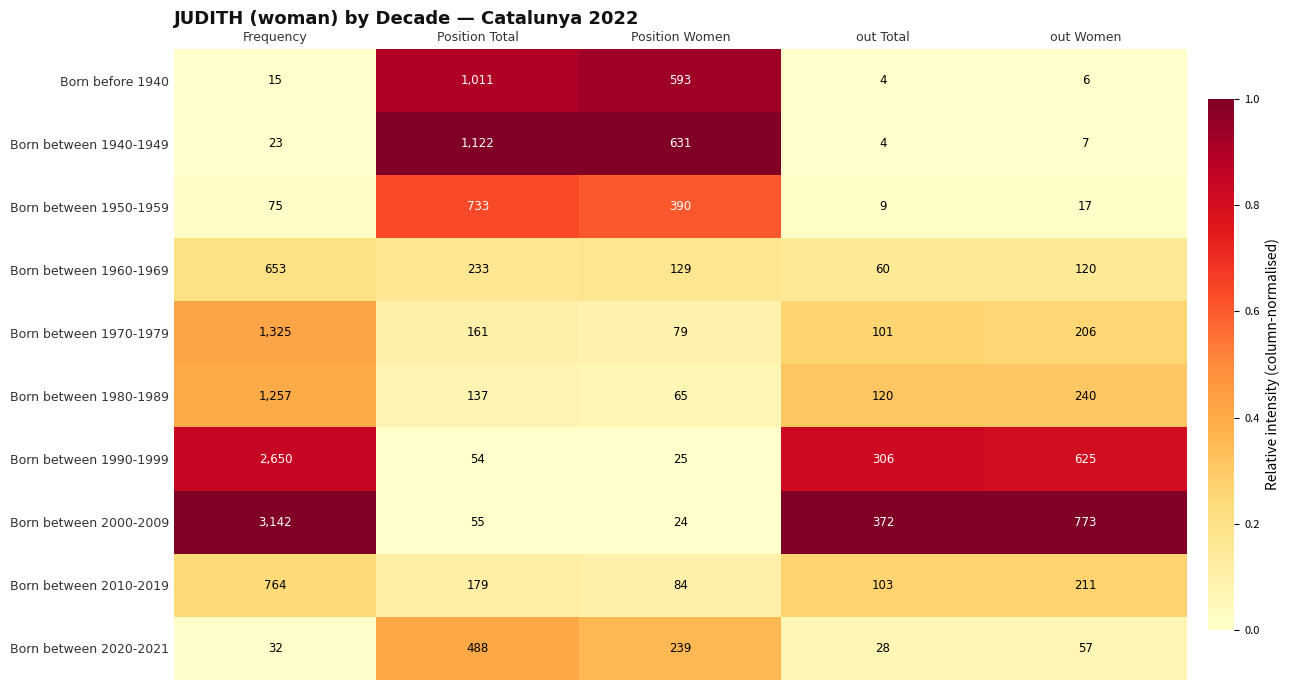

What is the difference between the highest and lowest values at out Women?

767